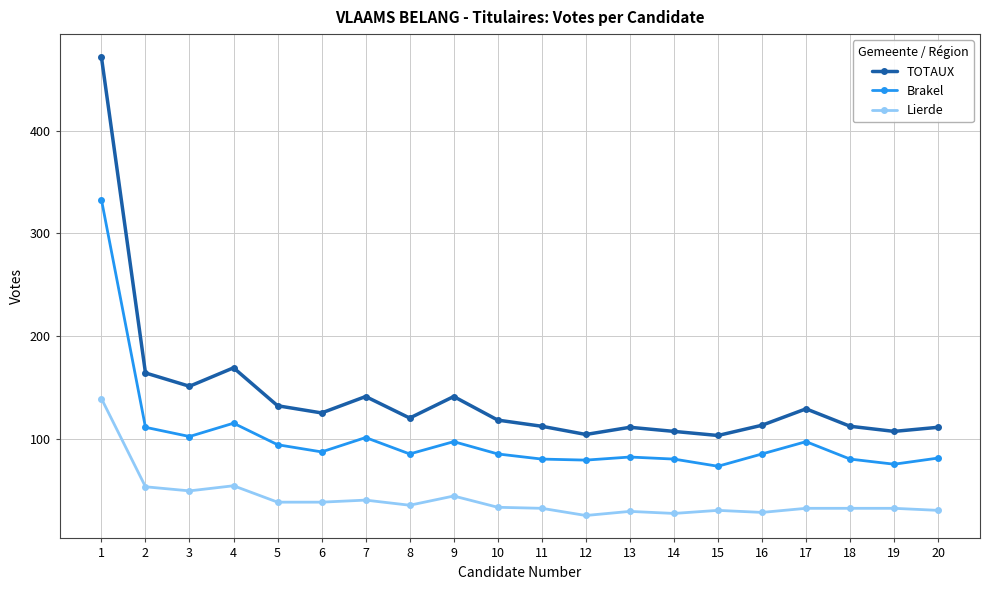

What is the value of the Brakel point at the 16th from the left?

85